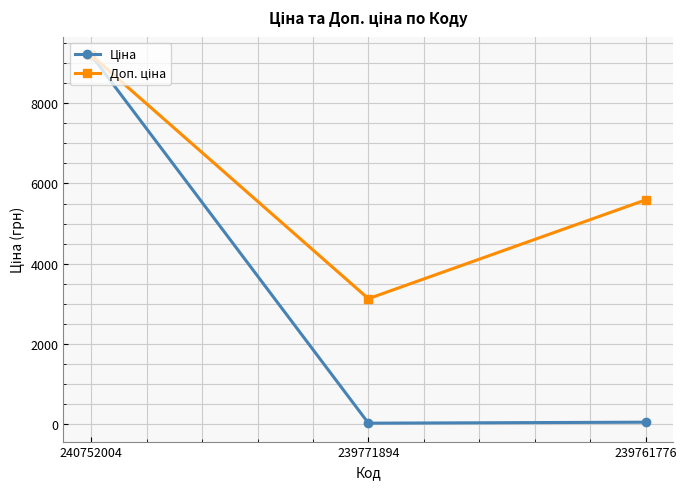

Which category has the highest value across all series?

240752004